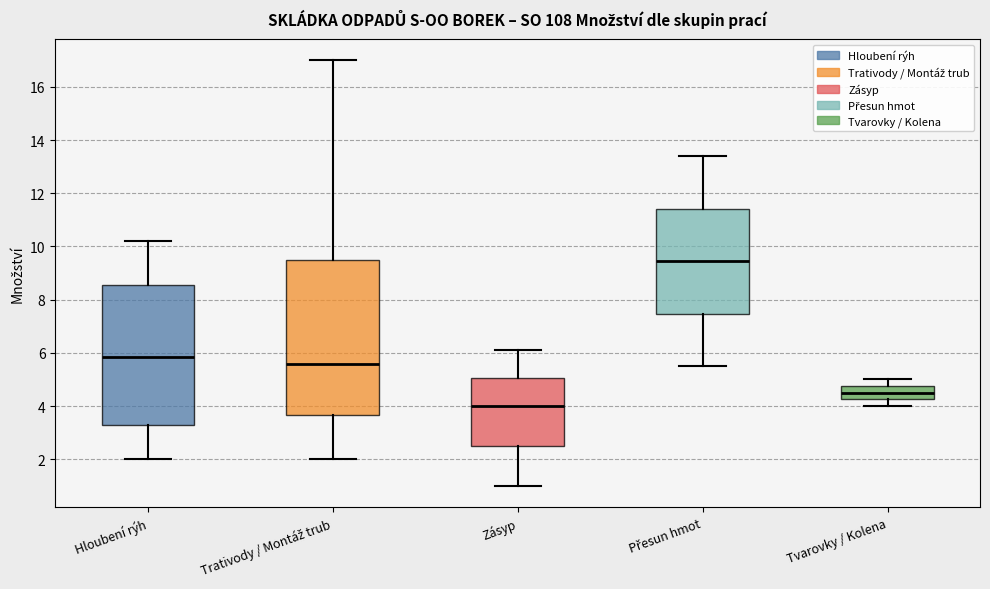

Reading left to right, transcribe this box plot: for each box, give where its median line is, the range the box spans, and where its two whiskers end, as read against the y-axis. The values are not printed on the chart, so give them approximately, as read against the axis.

Hloubení rýh: median 5.8, box 3.2 to 8.6, whiskers 2.0 to 10.2
Trativody / Montáž trub: median 5.6, box 3.6 to 9.6, whiskers 2.0 to 17.0
Zásyp: median 4.0, box 2.6 to 5.0, whiskers 1.0 to 6.2
Přesun hmot: median 9.4, box 7.4 to 11.4, whiskers 5.6 to 13.4
Tvarovky / Kolena: median 4.6, box 4.2 to 4.8, whiskers 4.0 to 5.0